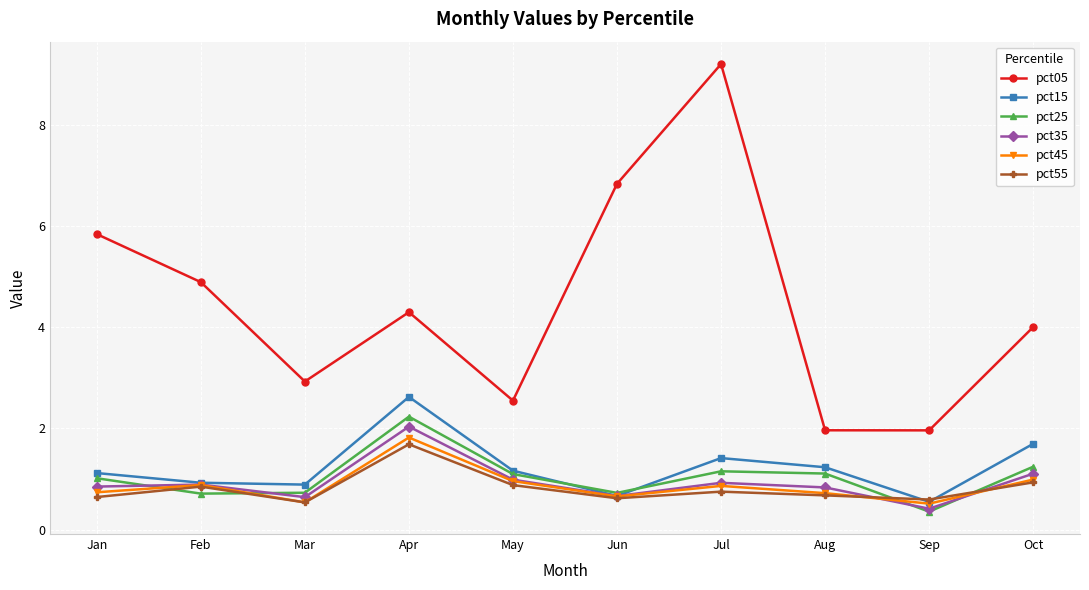

Count the number of data series in this chart.

6